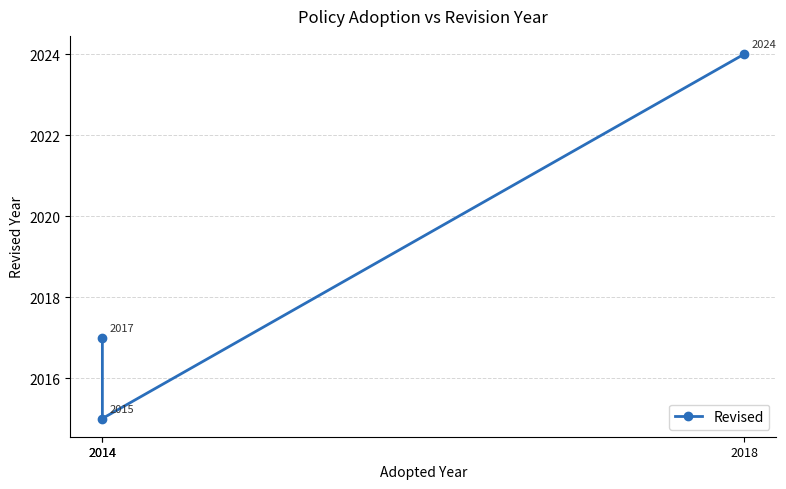

How many values are between 2015 and 2024?

3